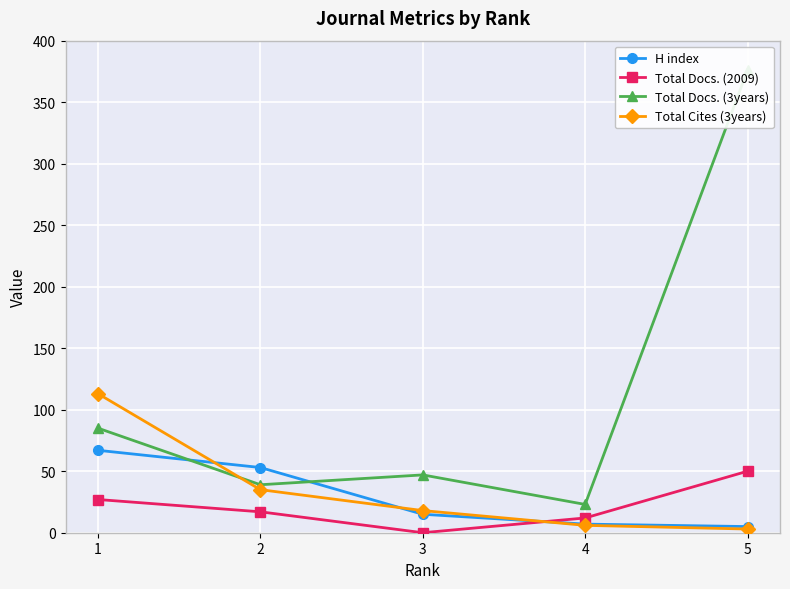

What is the value of the Total Docs. (2009) point at the 4th from the left?

12